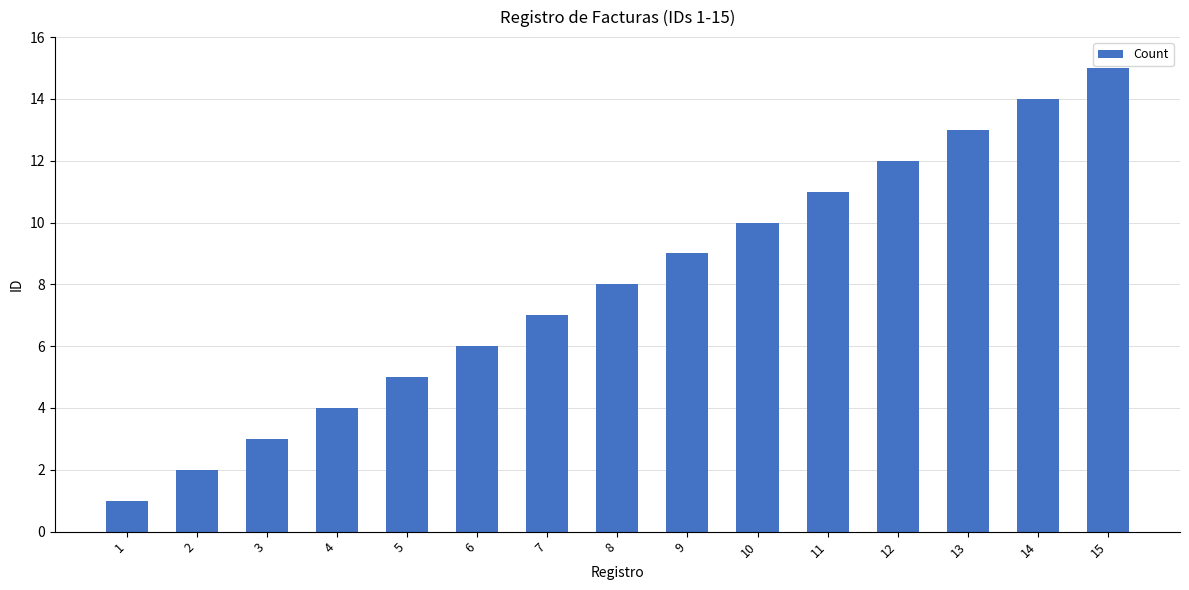

Count the number of data series in this chart.

1